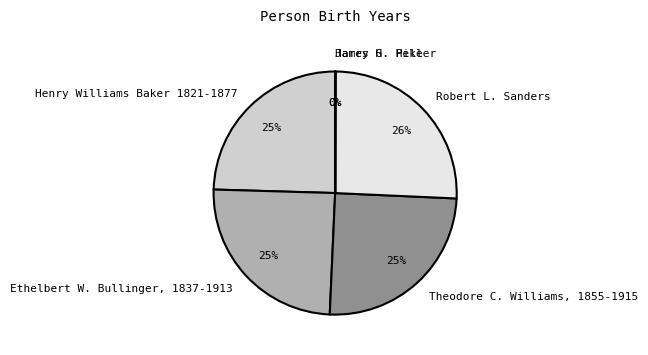

To the nearest percent, what percentage of the pie is Ethelbert W. Bullinger, 1837-1913?

25%